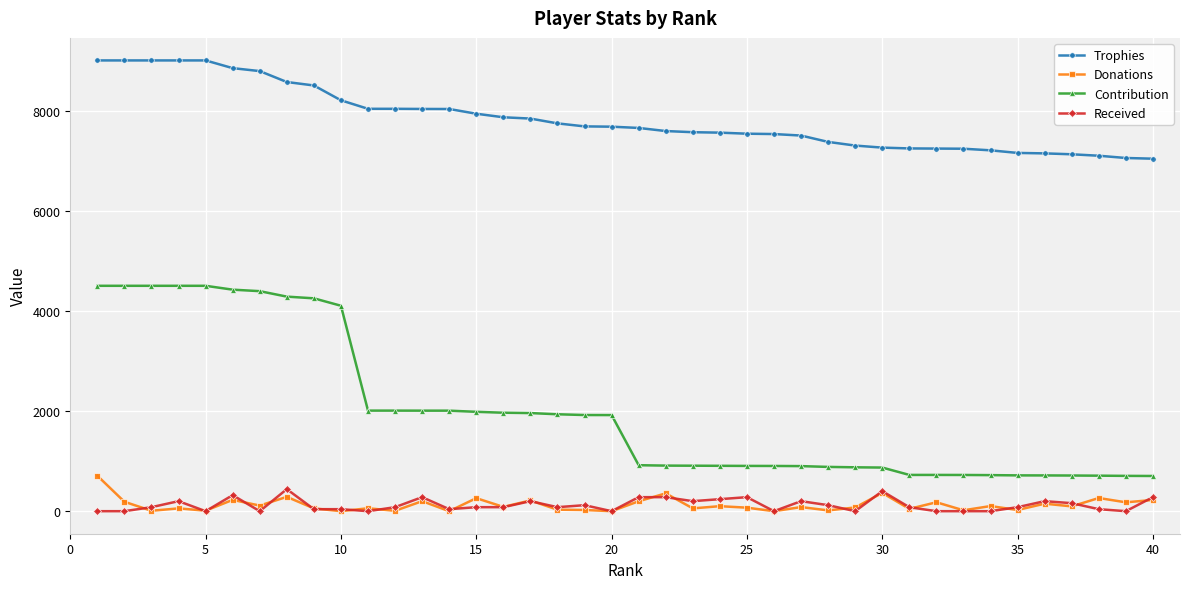

True or false: Trophies and Received cross at least once.

False